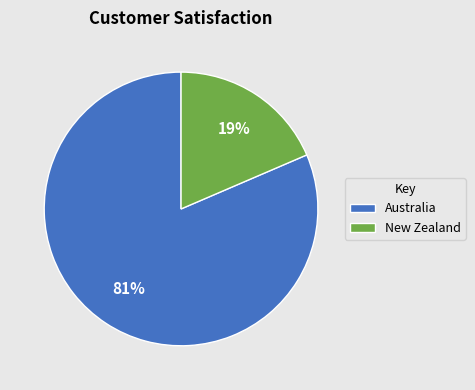

How many segments does this pie chart have?

2